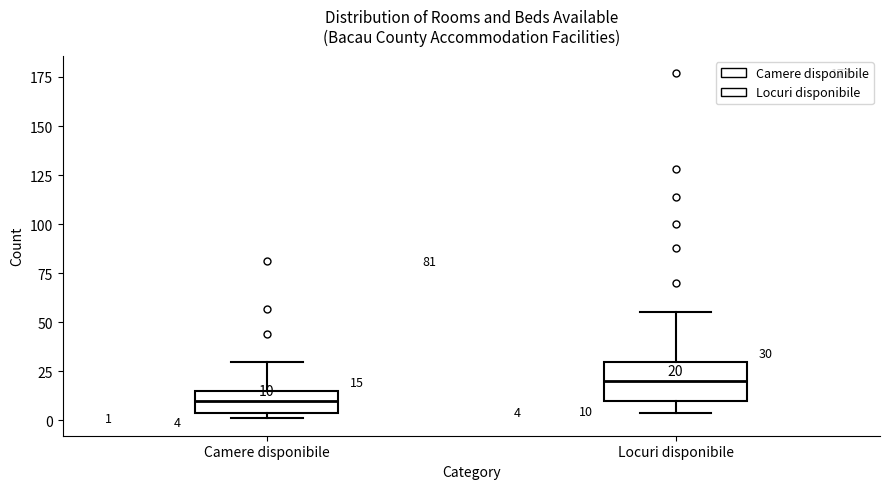

Which box has the highest median line?

Locuri disponibile